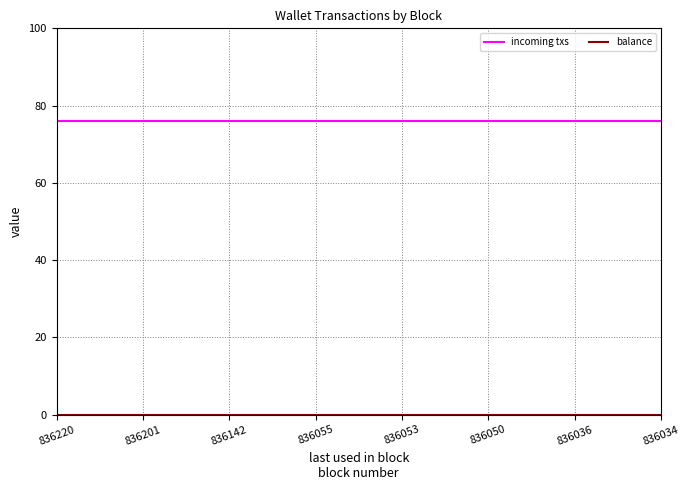

What is the maximum value for incoming txs?

76